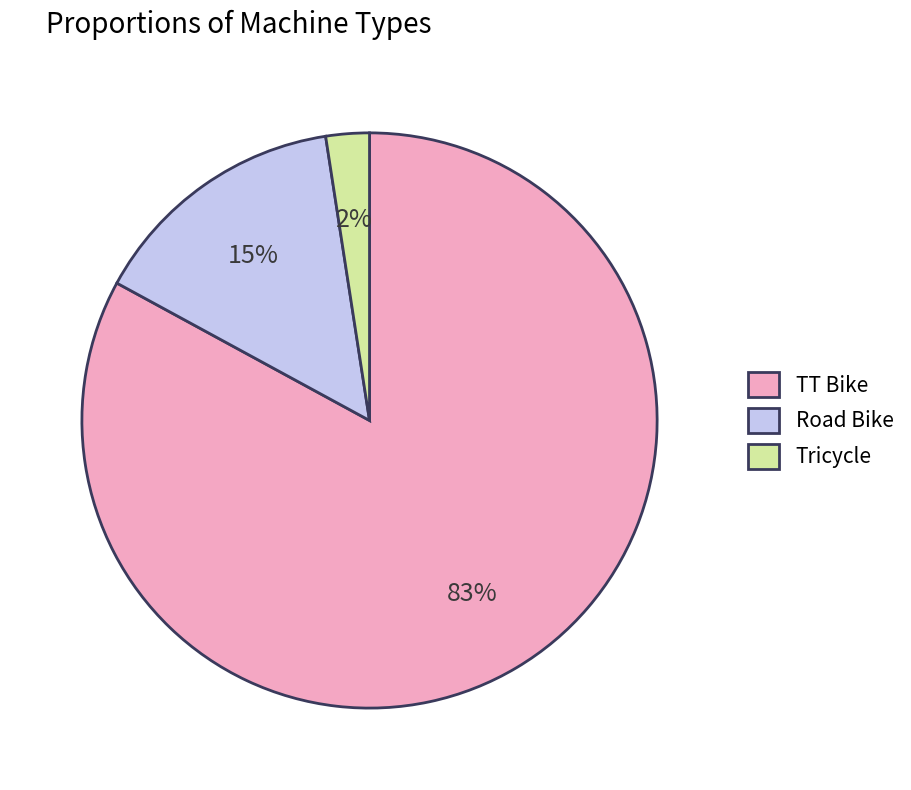

Which category accounts for the majority?

TT Bike